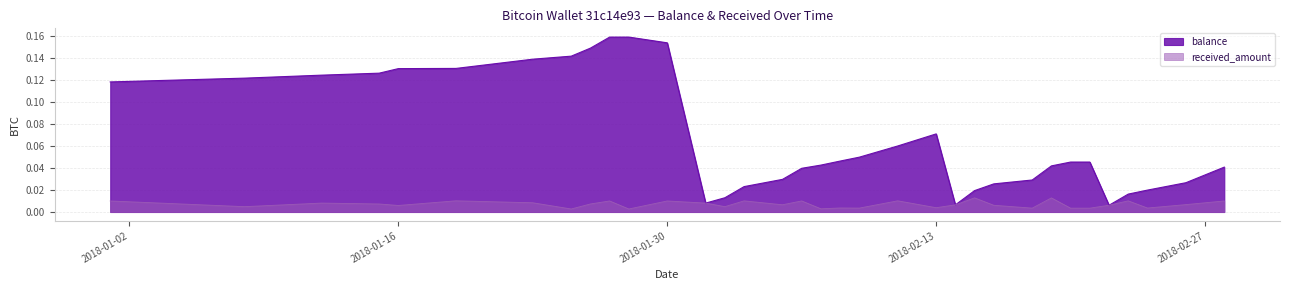

In received_amount, how many points are higher than both neighbors (excluding endpoints)?

11